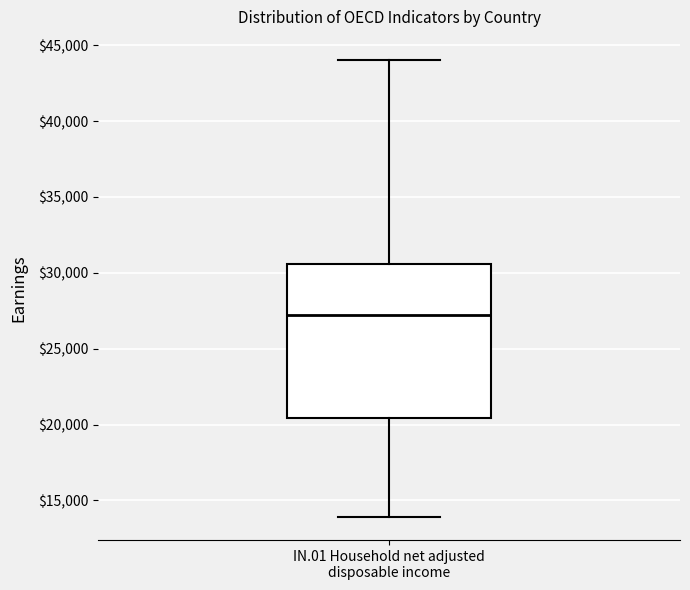

Transcribe this box plot: give where the median line is, the range the box spans, and where the two whiskers end, as read against the y-axis. The values are not printed on the chart, so give them approximately, as read against the axis.

median 27000, box 20500 to 30500, whiskers 14000 to 44000